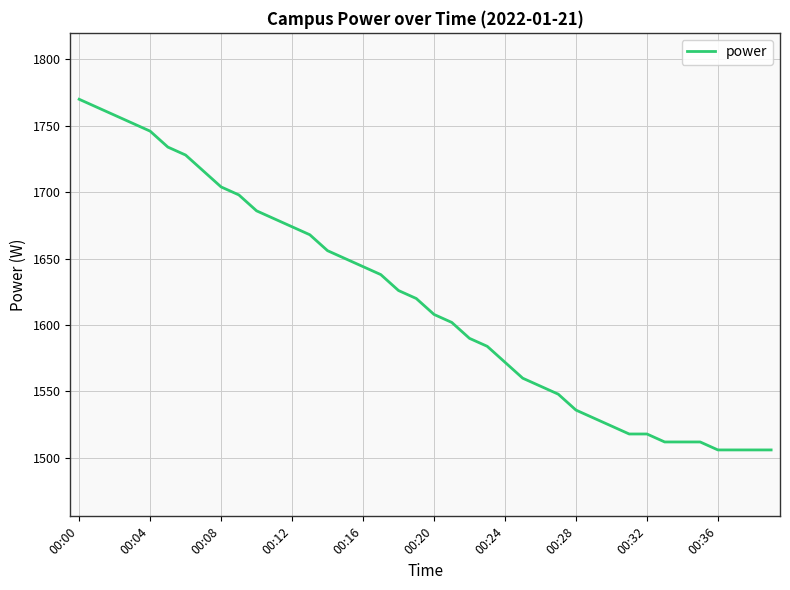

Is this an area chart (filled region under the line)?

No